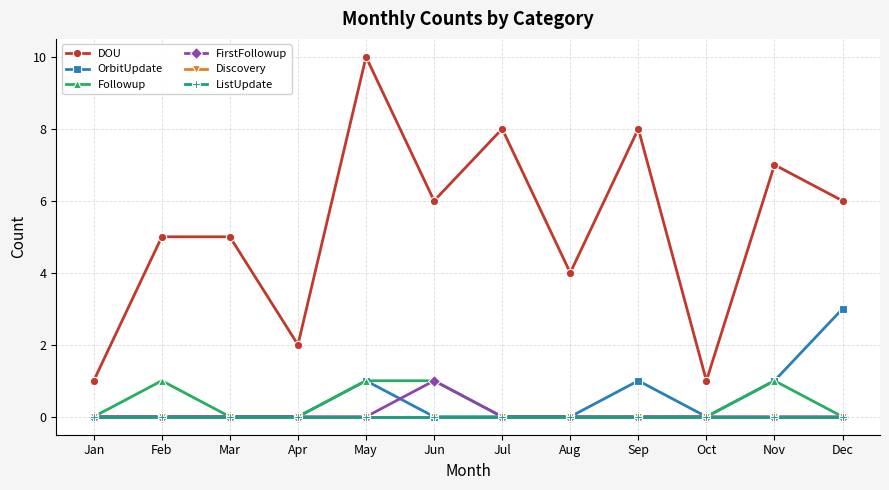

Does the chart have visible grid lines?

Yes